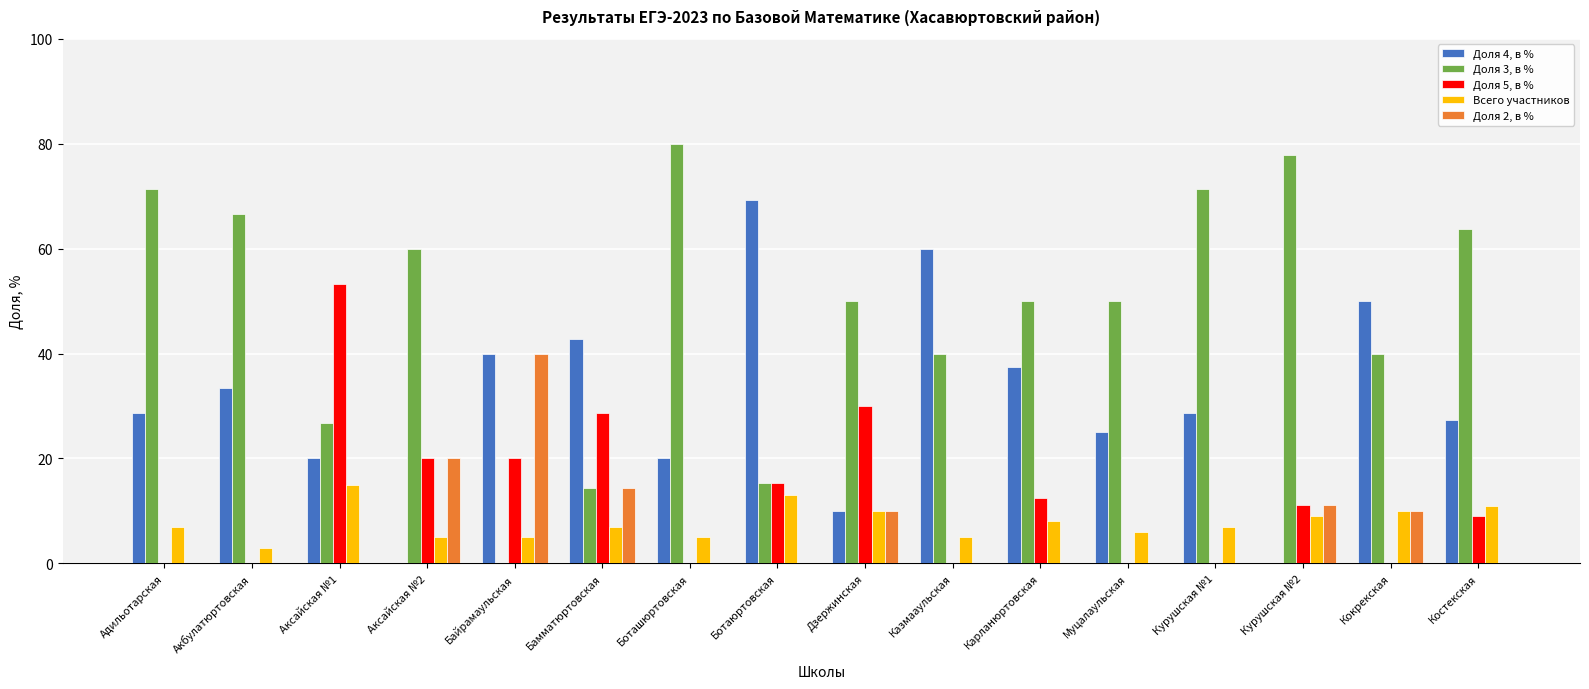

The value of Доля 5, в % at Муцалаульская is 0.0. True or false?

True